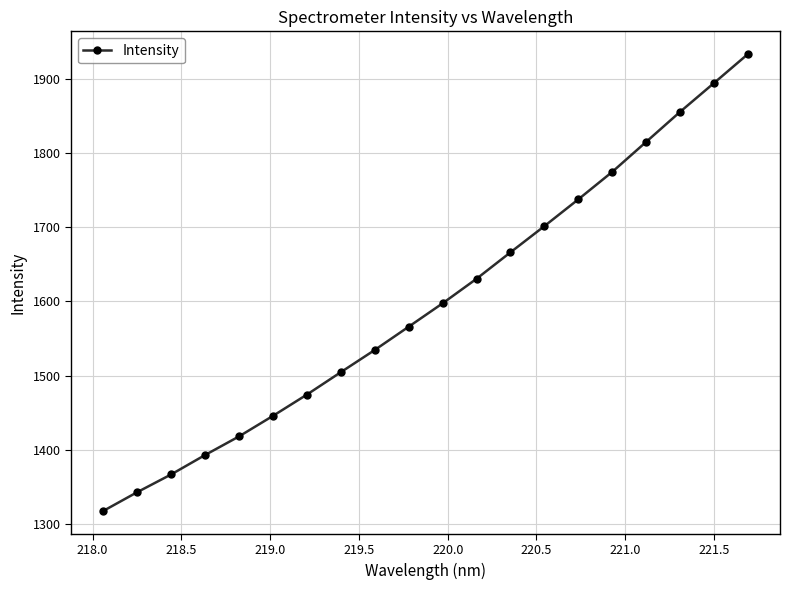

What is the minimum value shown in the chart?

1317.5